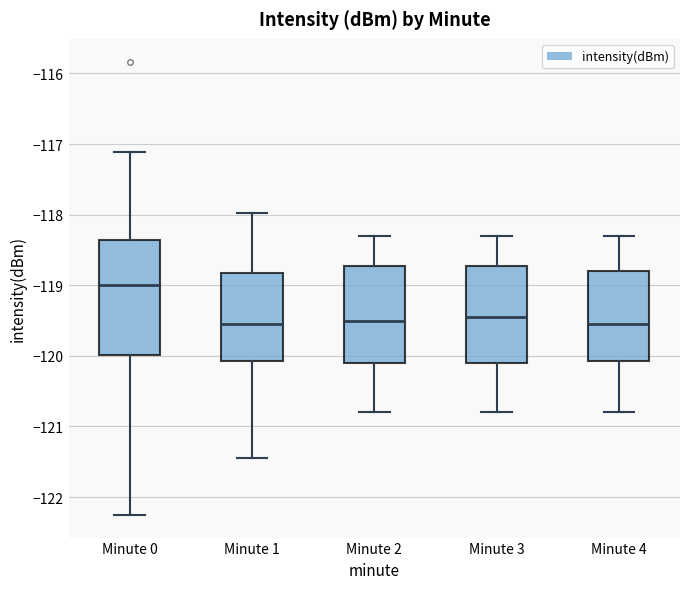

Reading left to right, transcribe this box plot: for each box, give where its median line is, the range the box spans, and where its two whiskers end, as read against the y-axis. The values are not printed on the chart, so give them approximately, as read against the axis.

Minute 0: median -119.0, box -120.0 to -118.4, whiskers -122.3 to -117.1
Minute 1: median -119.5, box -120.1 to -118.8, whiskers -121.4 to -118.0
Minute 2: median -119.5, box -120.1 to -118.7, whiskers -120.8 to -118.3
Minute 3: median -119.4, box -120.1 to -118.7, whiskers -120.8 to -118.3
Minute 4: median -119.5, box -120.1 to -118.8, whiskers -120.8 to -118.3